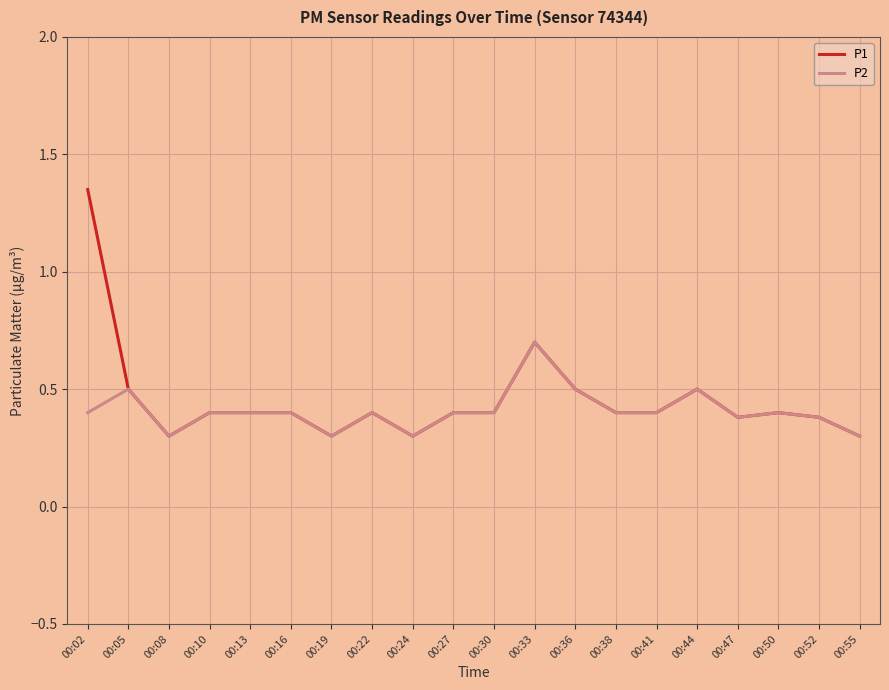

Does the chart display data point markers on the line(s)?

No